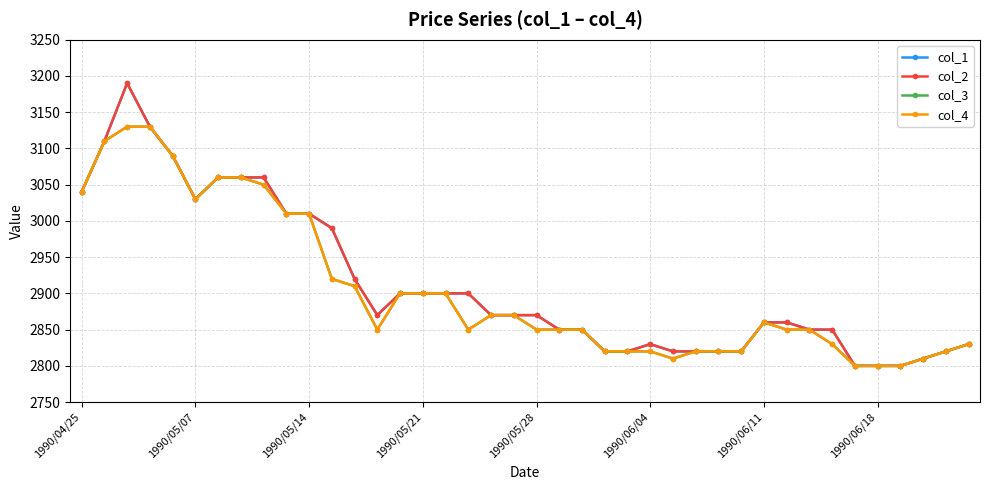

Is this an area chart (filled region under the line)?

No